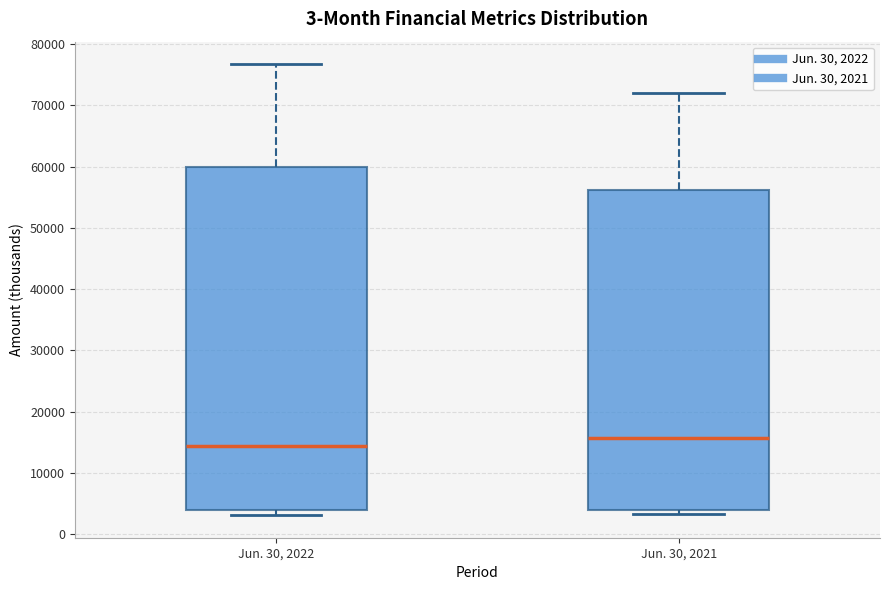

Reading left to right, read every box against the y-axis: the position of its median line, the range the box covers, and the ends of its whiskers. The values are not printed on the chart, so give them approximately, as read against the axis.

Jun. 30, 2022: median 14000, box 4000 to 60000, whiskers 3000 to 77000
Jun. 30, 2021: median 16000, box 4000 to 56000, whiskers 3000 to 72000